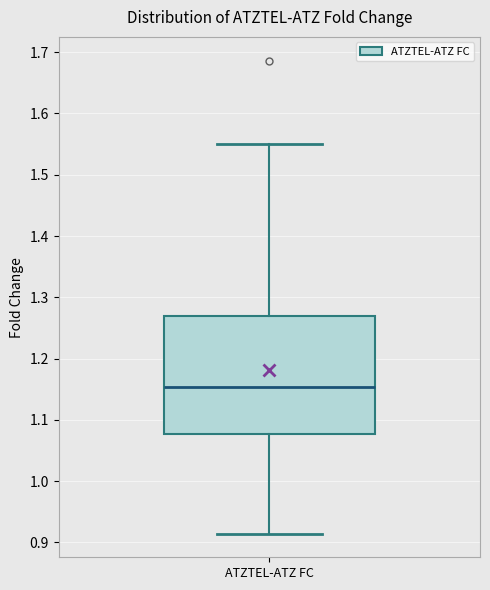

Where does the upper whisker of the box for ATZTEL-ATZ FC end on the y-axis? The values are not printed on the chart, so give them approximately, as read against the axis.

1.55